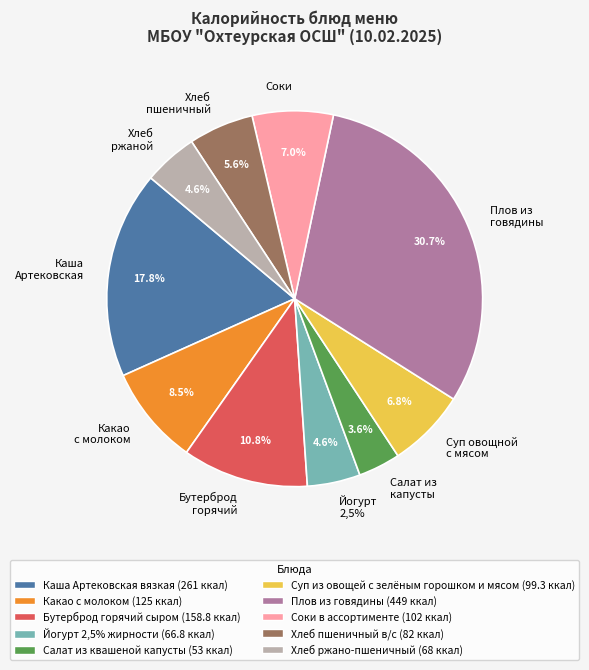

How many segments does this pie chart have?

10